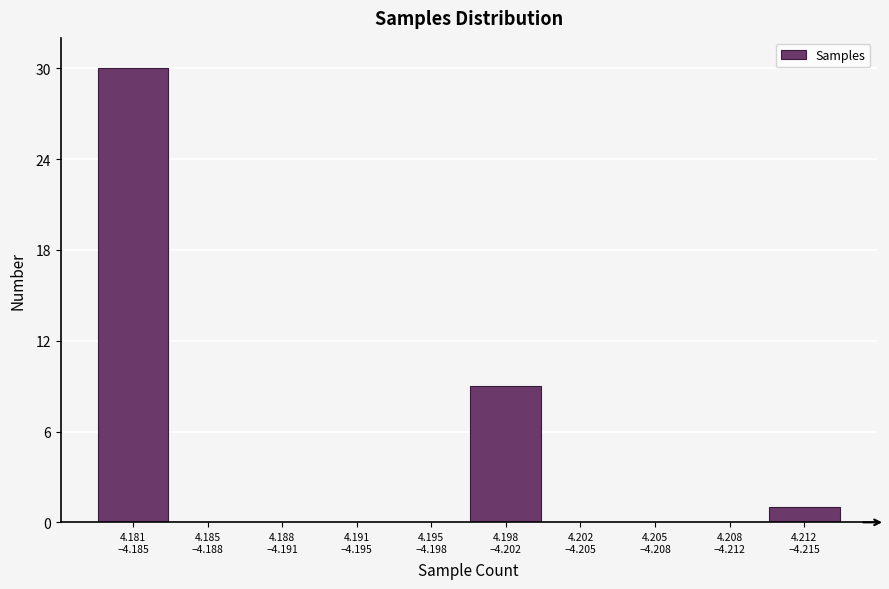

What is the greatest value displayed?

30